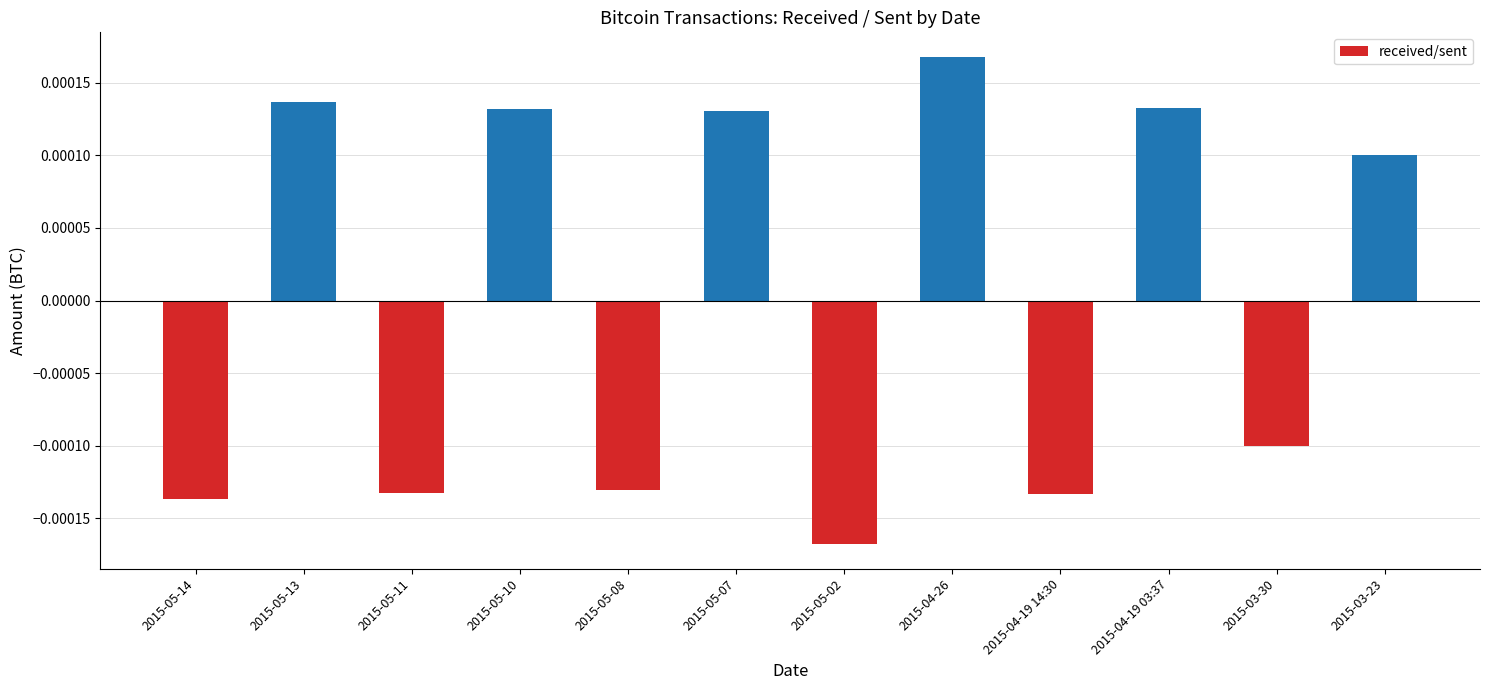

Which has a higher value, 2015-05-13 or 2015-04-26?

2015-04-26